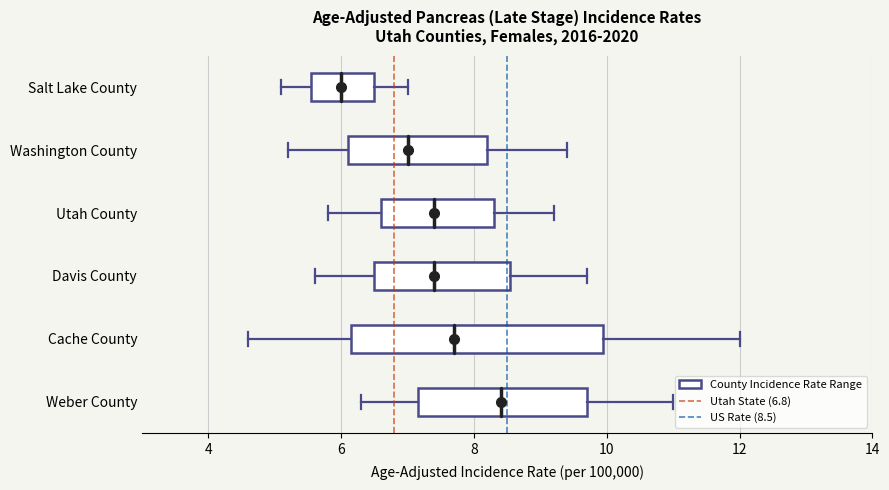

Which box's median line is the furthest to the right?

Weber County